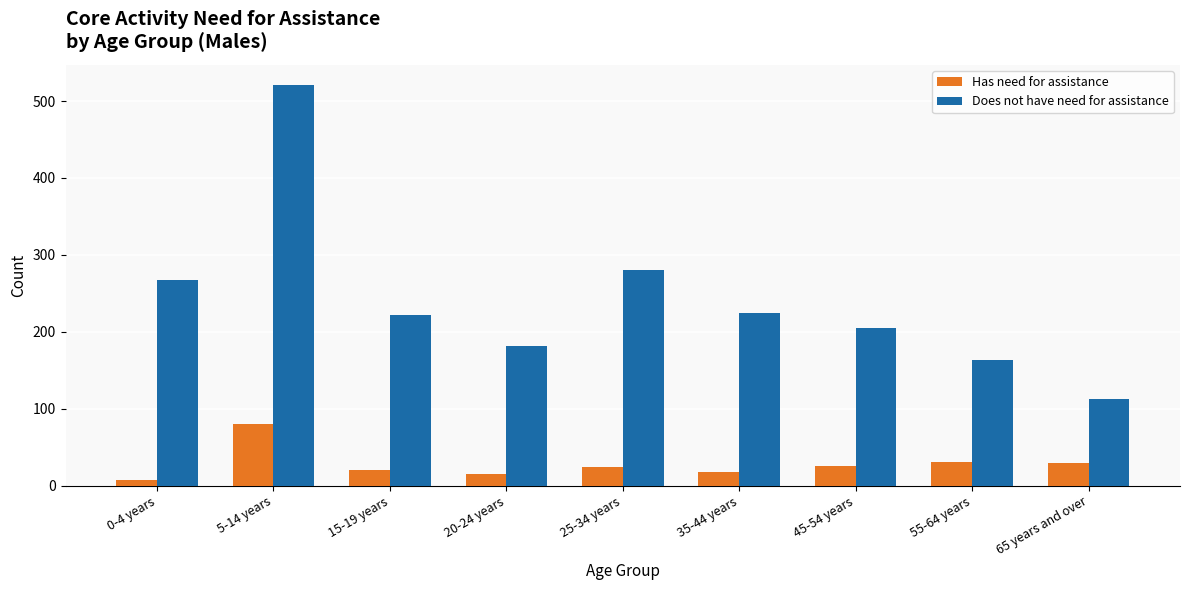

Is it true that Does not have need for assistance equals 280 at 25-34 years?

True